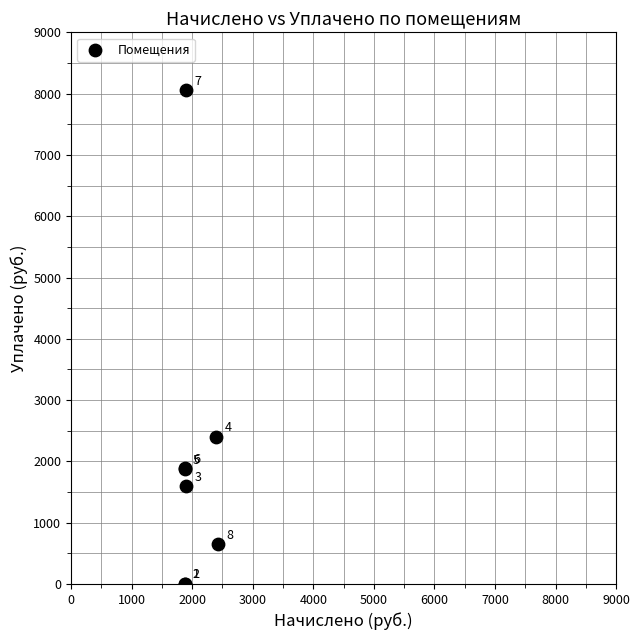

What Y value in the scatter plot is closest to 4026?

2400.9